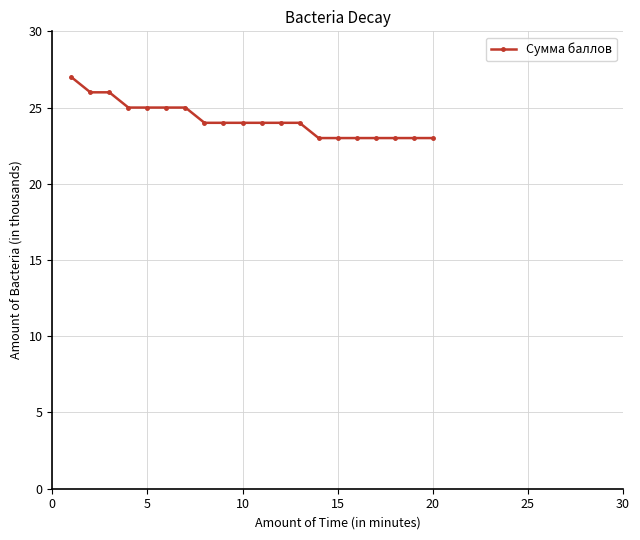

What is the minimum value shown in the chart?

23